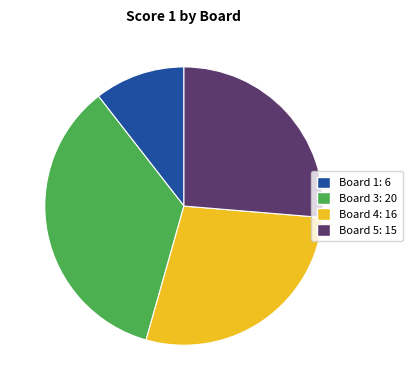

Does any single category account for the majority?

No